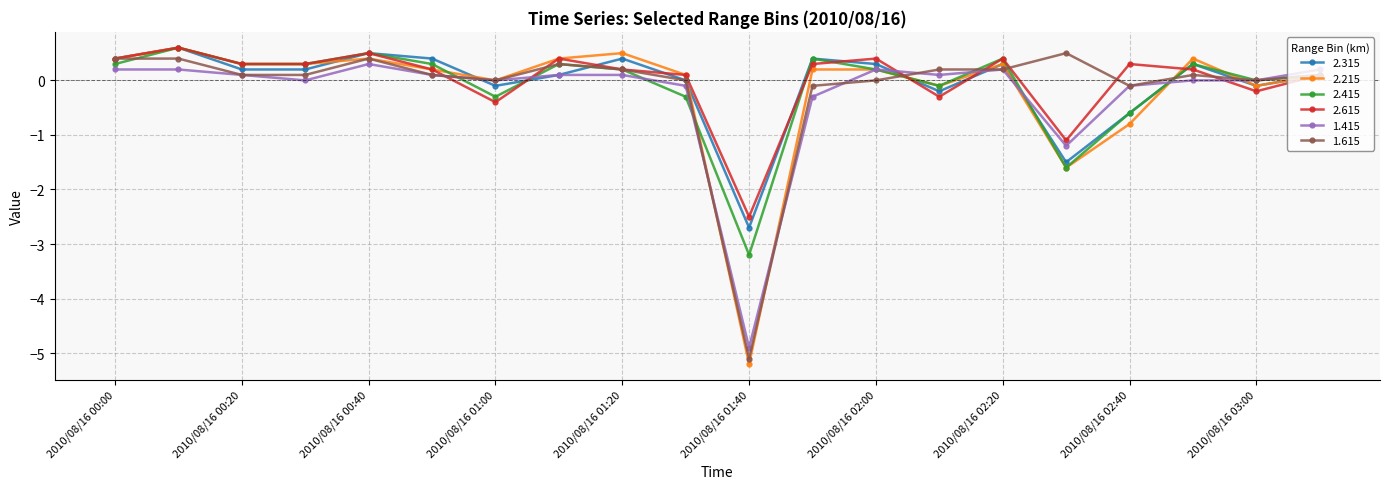

How many values in the 2.615 series exceed 0?

15